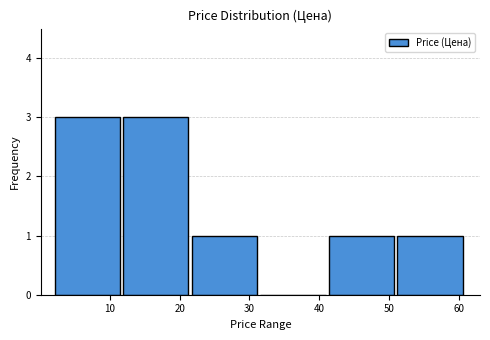

How tall is the bar that spans 22 to 32 on the x-axis? Neither the bar edges nor the heights are printed on the chart, so give them approximately, as read against the axes.

1